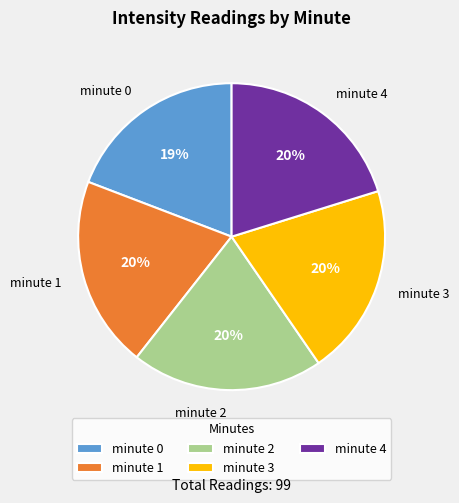

To the nearest percent, what portion does minute 2 represent?

20%